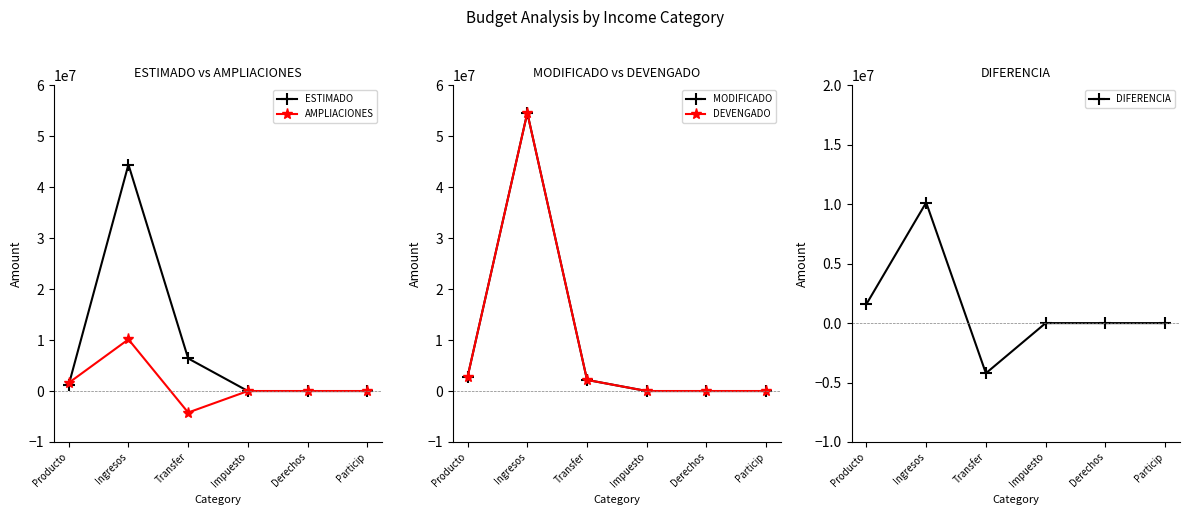

What are all the series names shown in the legend?

ESTIMADO, AMPLIACIONES, MODIFICADO, DEVENGADO, DIFERENCIA